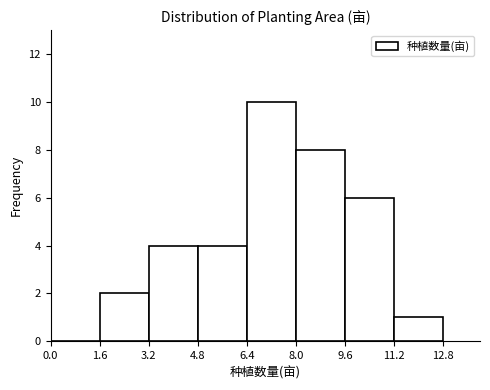

How tall is the bar that spans 9.6 to 11.2 on the x-axis? The values are not printed on the chart, so give them approximately, as read against the axis.

6